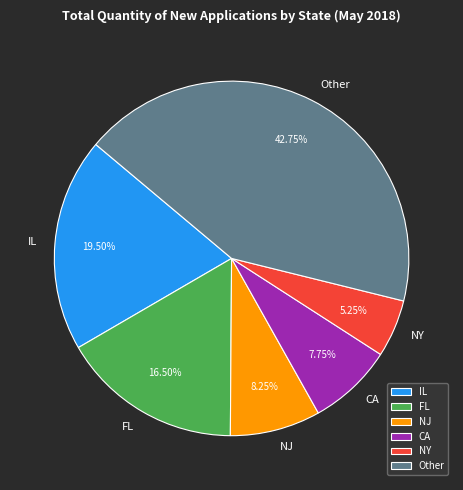

Does IL account for over 50% of the chart?

No